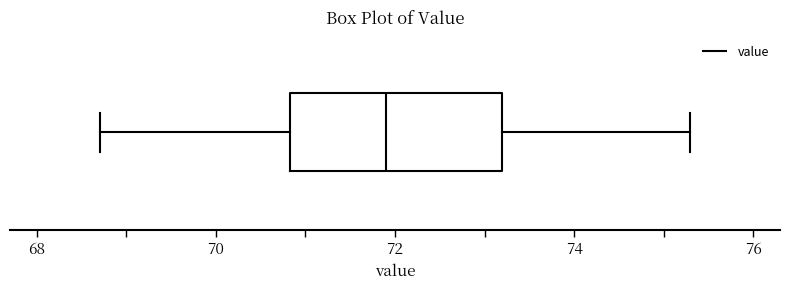

Where does the right whisker of the box end on the x-axis? The values are not printed on the chart, so give them approximately, as read against the axis.

75.4